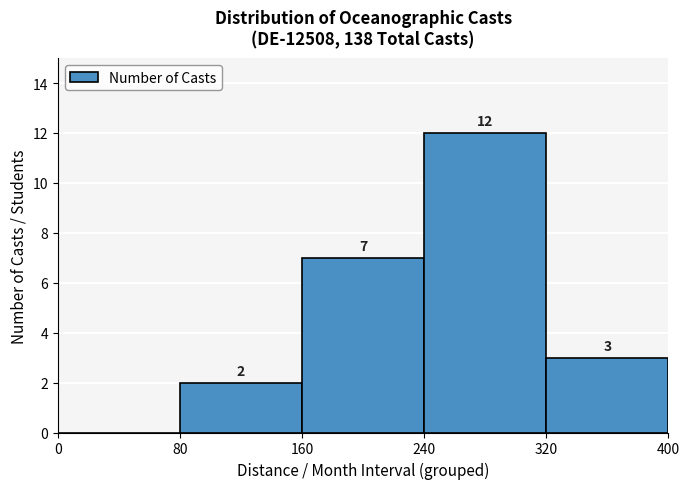

Over which range of the x-axis is the bar tallest?

240 to 320